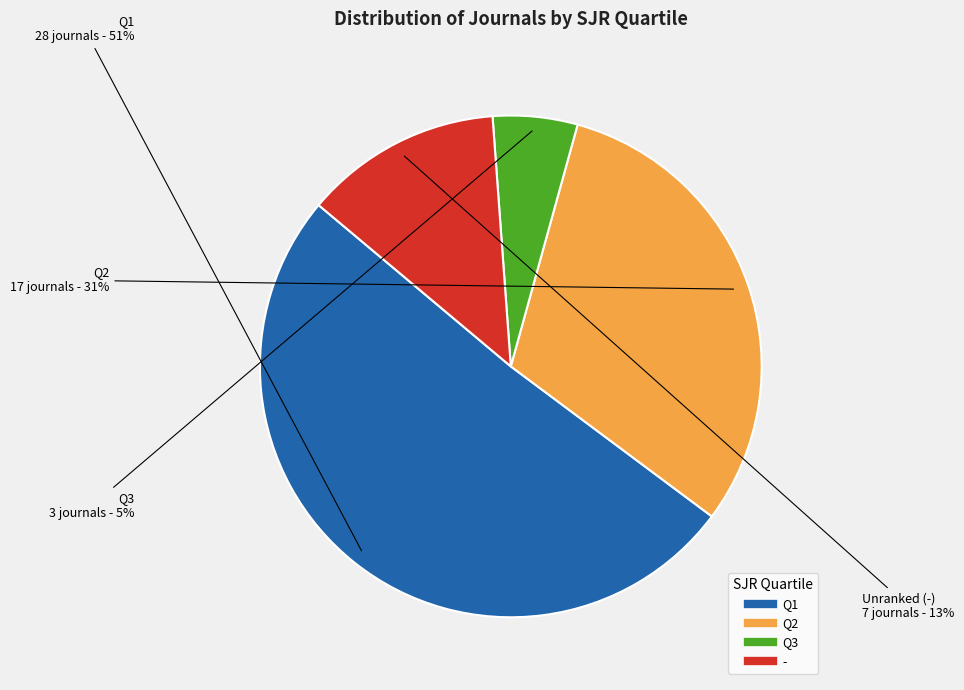

Which category has the biggest portion of the pie?

Q1